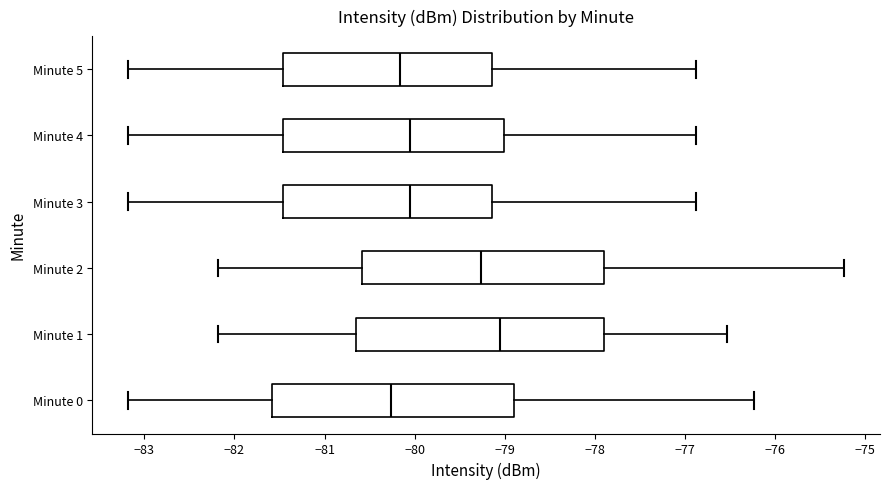

Reading bottom to top, transcribe this box plot: for each box, give where its median line is, the range the box spans, and where its two whiskers end, as read against the x-axis. The values are not printed on the chart, so give them approximately, as read against the axis.

Minute 0: median -80.3, box -81.6 to -78.9, whiskers -83.2 to -76.2
Minute 1: median -79.0, box -80.6 to -77.9, whiskers -82.2 to -76.5
Minute 2: median -79.3, box -80.6 to -77.9, whiskers -82.2 to -75.2
Minute 3: median -80.0, box -81.5 to -79.1, whiskers -83.2 to -76.9
Minute 4: median -80.0, box -81.5 to -79.0, whiskers -83.2 to -76.9
Minute 5: median -80.2, box -81.5 to -79.1, whiskers -83.2 to -76.9